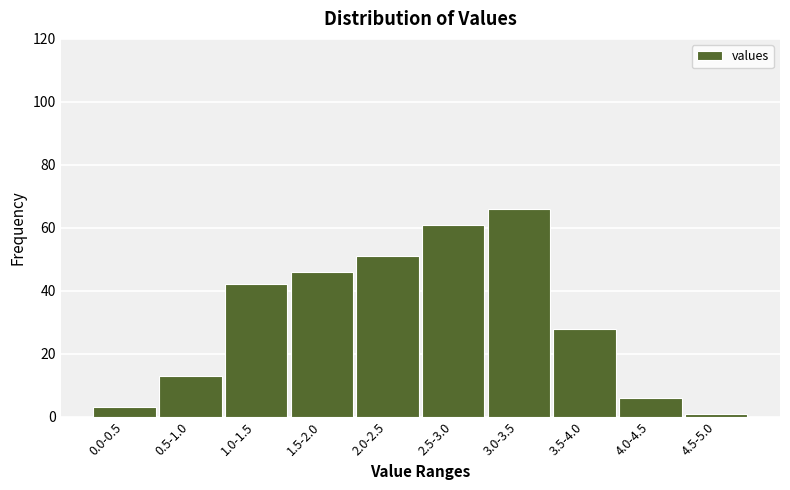

Reading left to right, what are all the values shown in this chart?

3	13	42	46	51	61	66	28	6	1